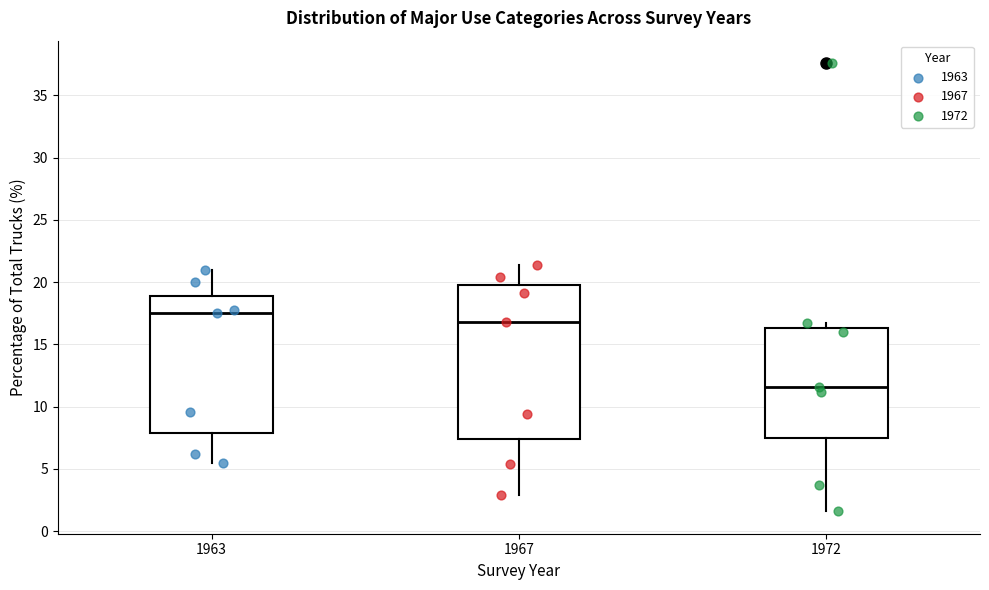

Where is the lower edge of the box at x = 1972 on the y-axis? The values are not printed on the chart, so give them approximately, as read against the axis.

7.5